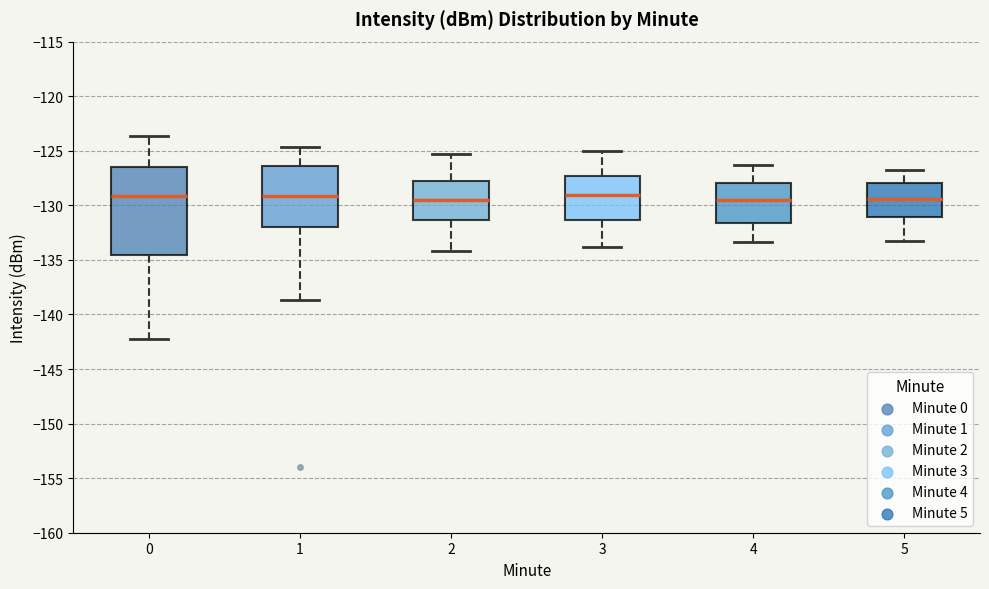

Where is the upper edge of the box at x = 4 on the y-axis? The values are not printed on the chart, so give them approximately, as read against the axis.

-128.0